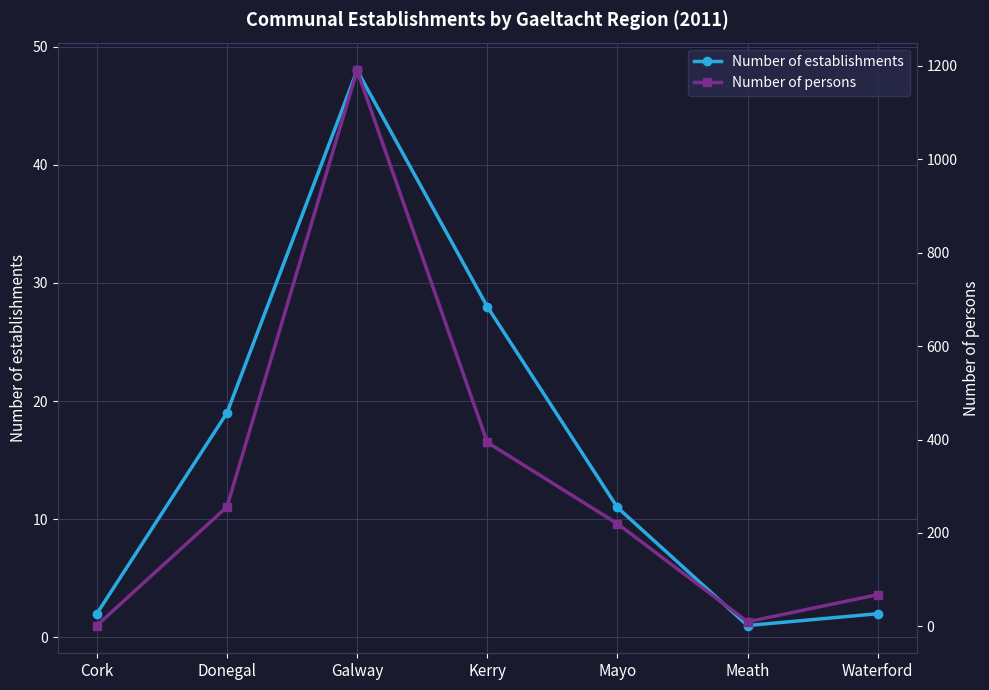

Is it true that Number of establishments equals 9 at Kerry?

False